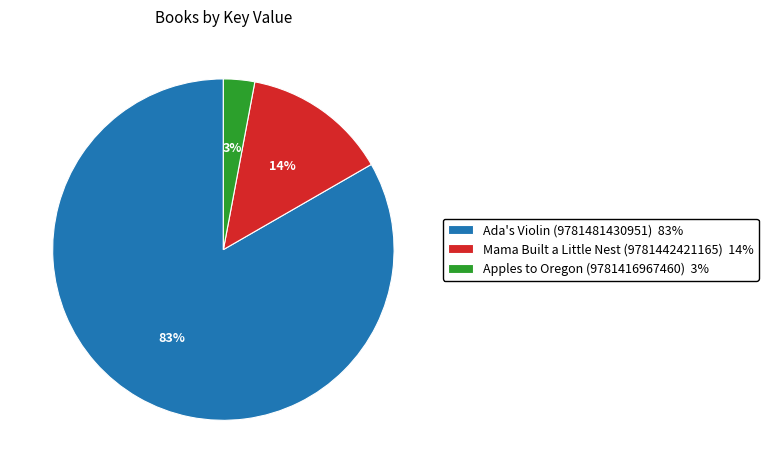

Is there any slice that represents more than half of the pie?

Yes